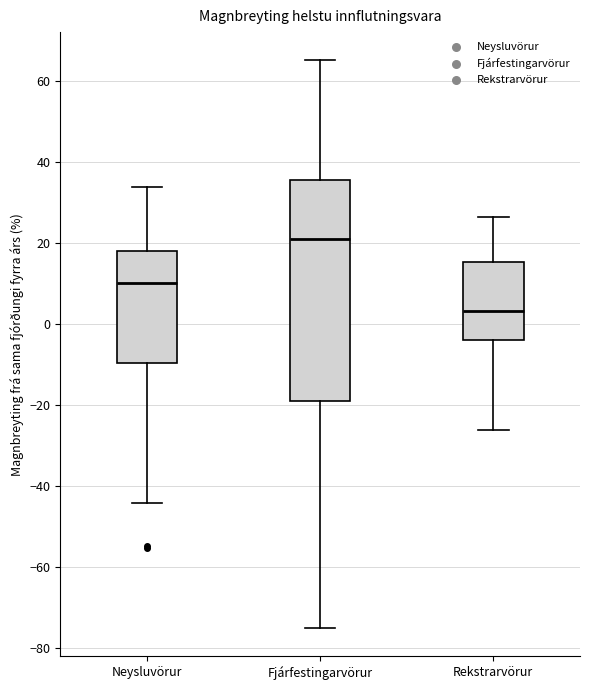

Where is the lower edge of the box for Rekstrarvörur on the y-axis? The values are not printed on the chart, so give them approximately, as read against the axis.

-4